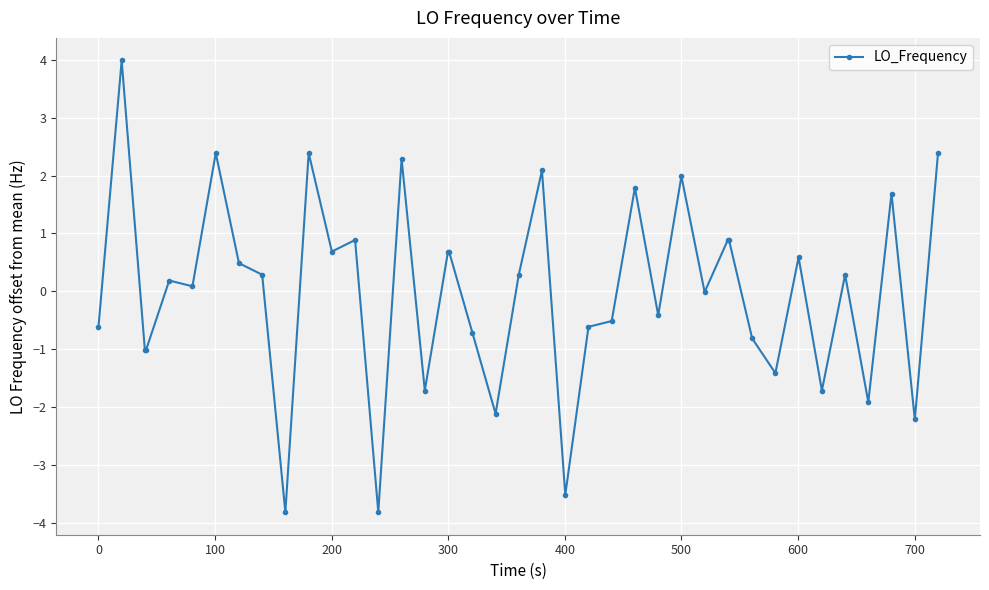

What is the value of the 5th point from the left?

0.2